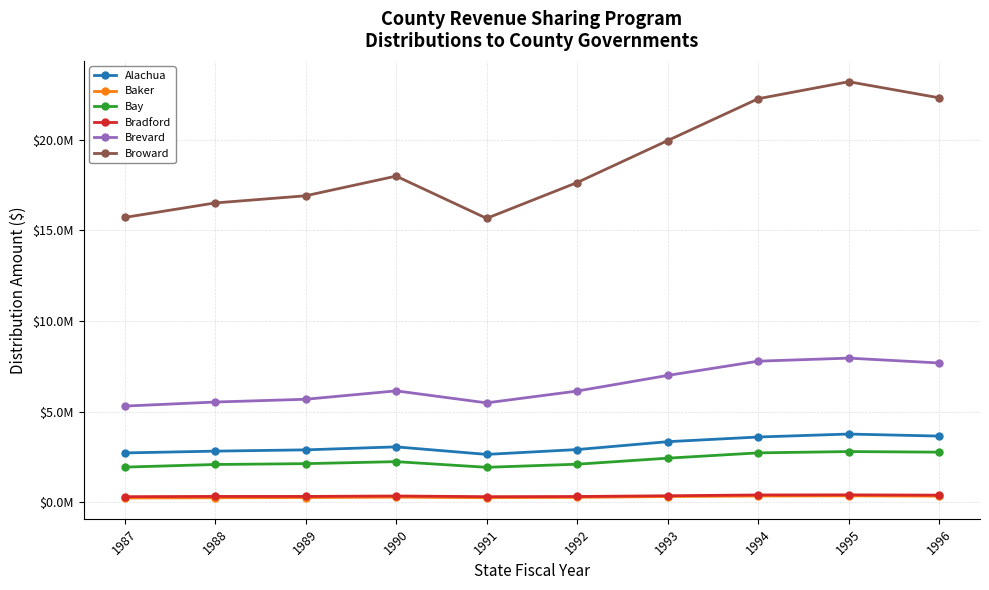

Where is the first local maximum for Broward?

1990